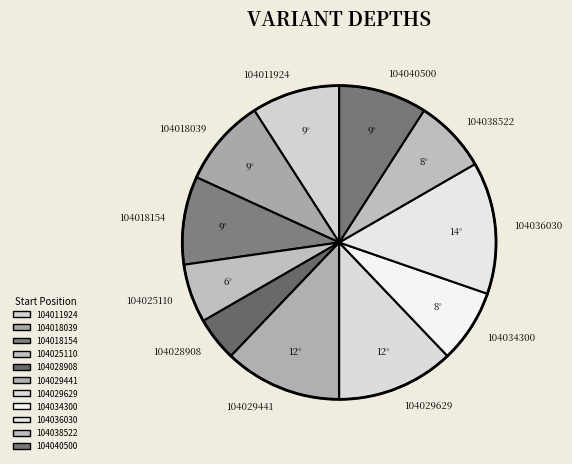

Which has a higher value, 104036030 or 104040500?

104036030